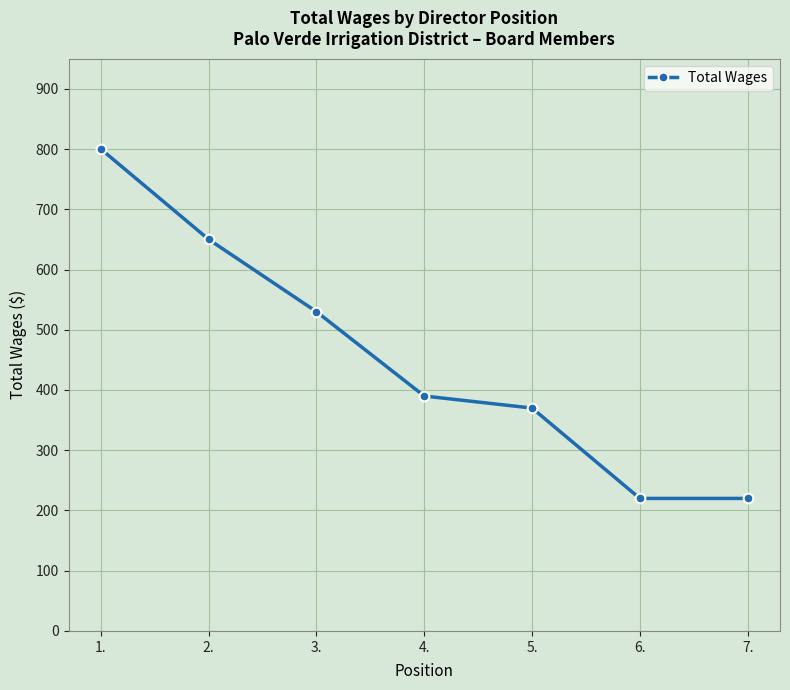

What is the change in value from 2. to 5.?

-280